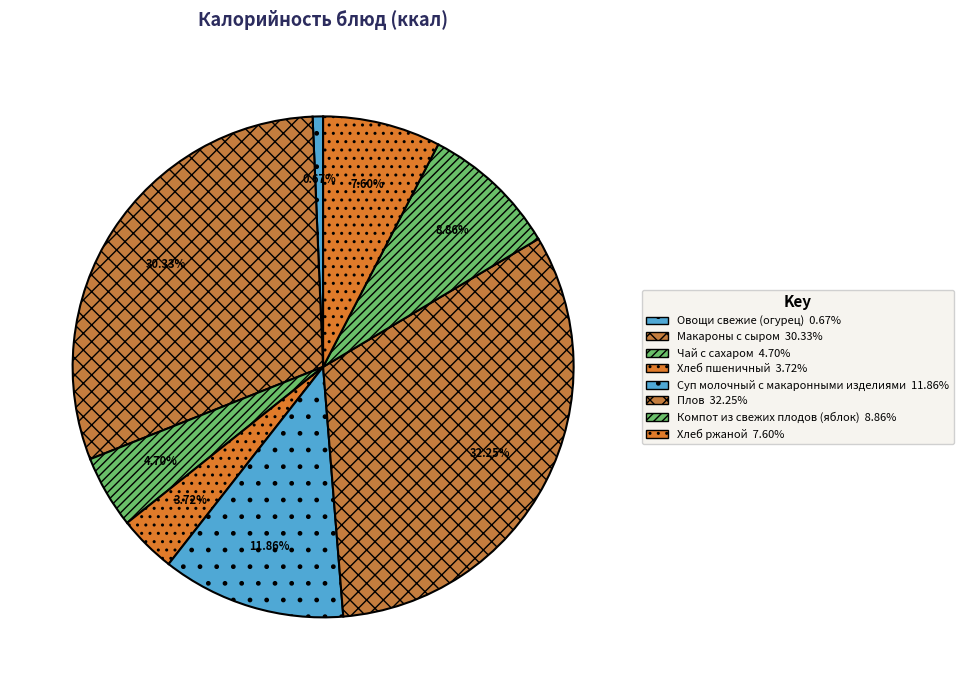

Is the sum of Овощи свежие (огурец) and Компот из свежих плодов (яблок) greater than half?

No